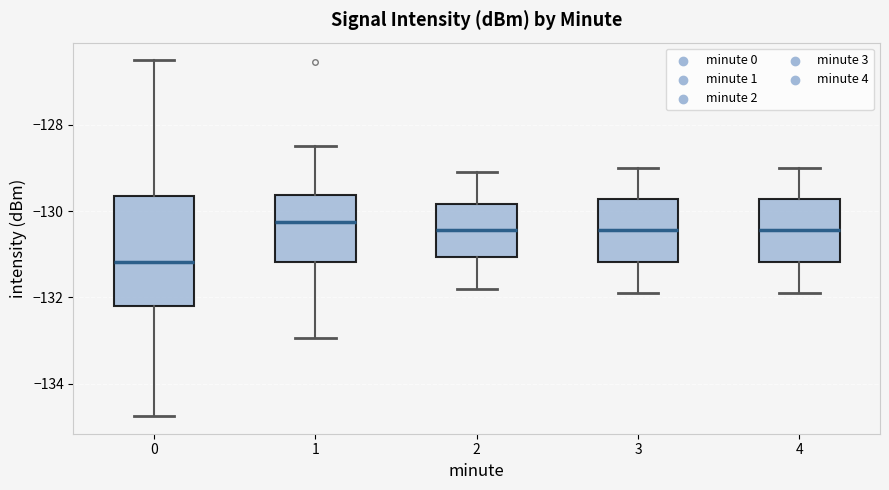

Where is the lower edge of the box at x = 2 on the y-axis? The values are not printed on the chart, so give them approximately, as read against the axis.

-131.0